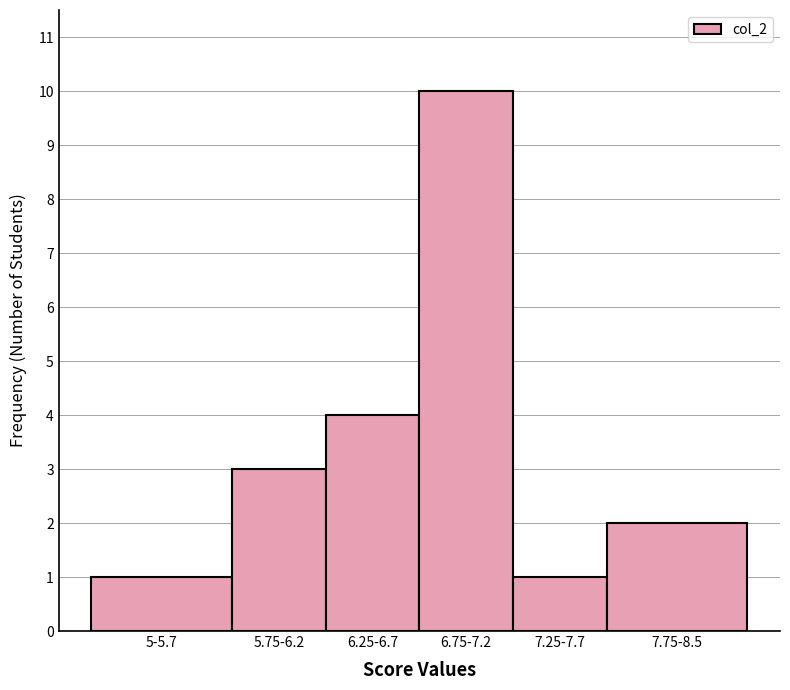

Reading right to left, list all the values displayed in this chart.

2	1	10	4	3	1